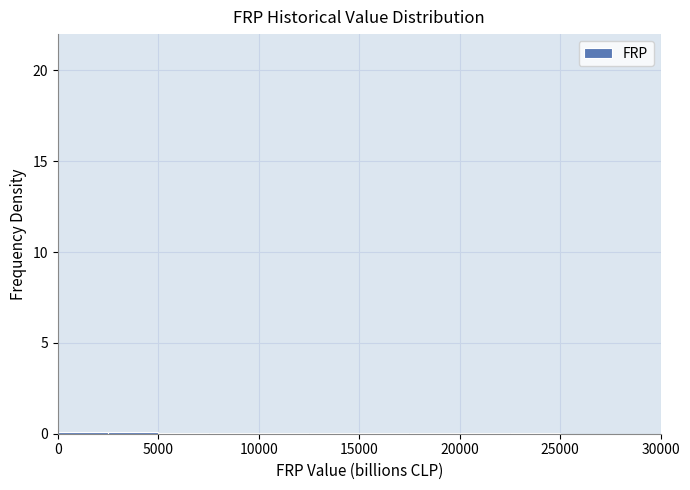

Reading left to right, transcribe this chart: for each bar, give the range it covers on the x-axis and its height. The values are not printed on the chart, so give them approximately, as read against the axis.

0 to 2500: under 0.5
2500 to 5000: under 0.5
5000 to 7500: under 0.5
7500 to 10000: under 0.5
10000 to 12500: under 0.5
12500 to 15000: under 0.5
15000 to 17500: under 0.5
17500 to 20000: under 0.5
20000 to 22500: under 0.5
22500 to 25000: under 0.5
25000 to 27500: under 0.5
27500 to 30000: under 0.5